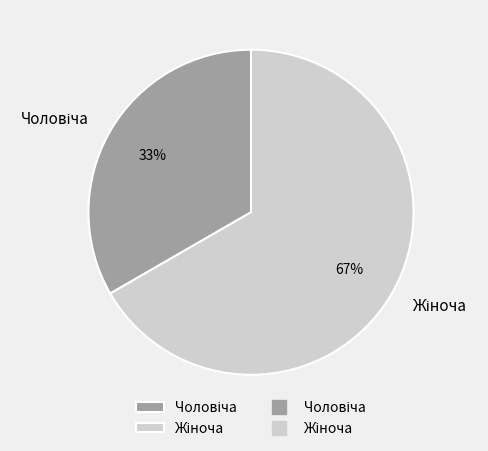

How many slices are in this pie chart?

2